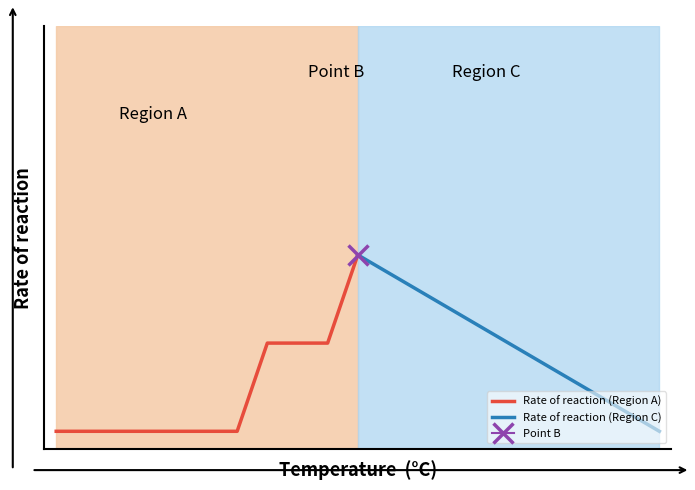

How many series are shown in this chart?

2